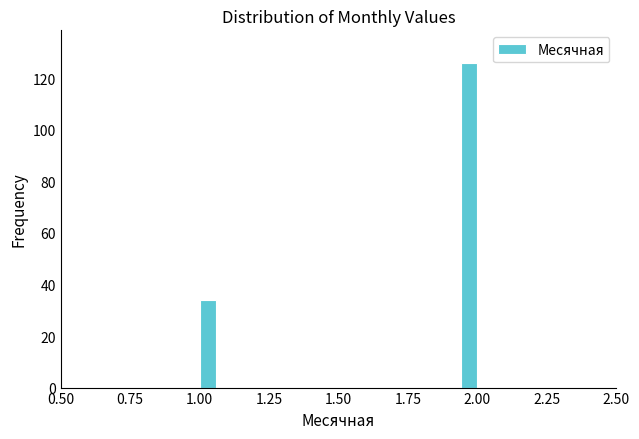

Read against the x-axis, roughly where is the centre of the tallest bar?

1.95